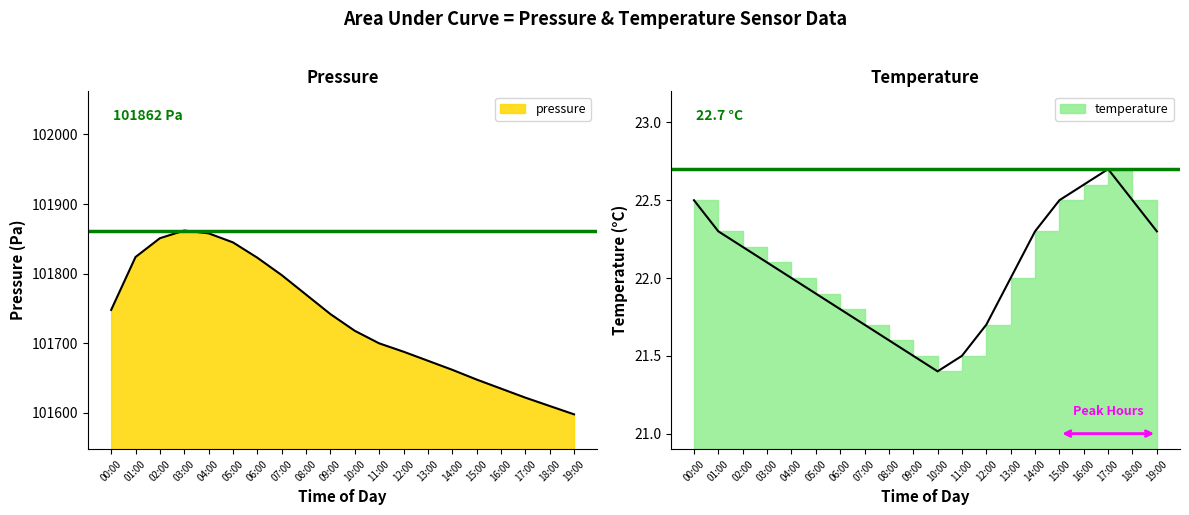

What is the total value across all series at 07:00?

101819.7